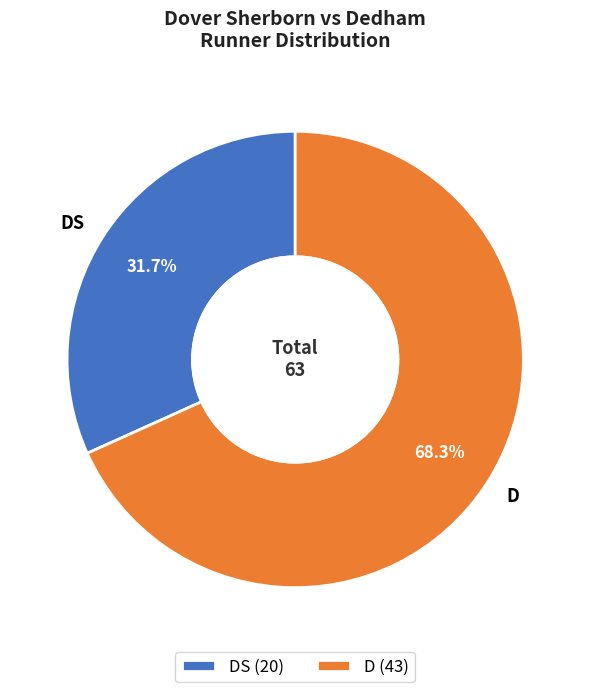

Is the sum of DS and D greater than half?

Yes